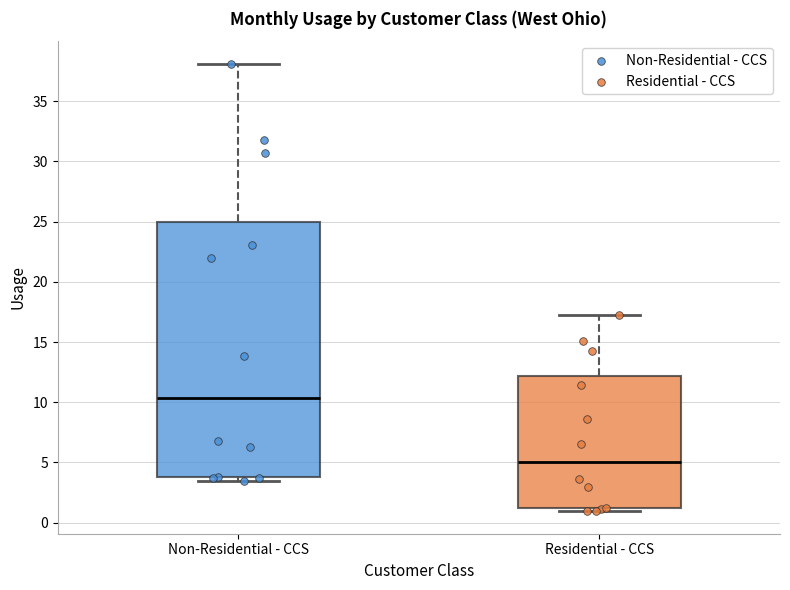

Reading left to right, transcribe this box plot: for each box, give where its median line is, the range the box spans, and where its two whiskers end, as read against the y-axis. The values are not printed on the chart, so give them approximately, as read against the axis.

Non-Residential - CCS: median 10.5, box 4.0 to 25.0, whiskers 3.5 to 38.0
Residential - CCS: median 5.0, box 1.0 to 12.0, whiskers 1.0 (just below the box's lower edge) to 17.5